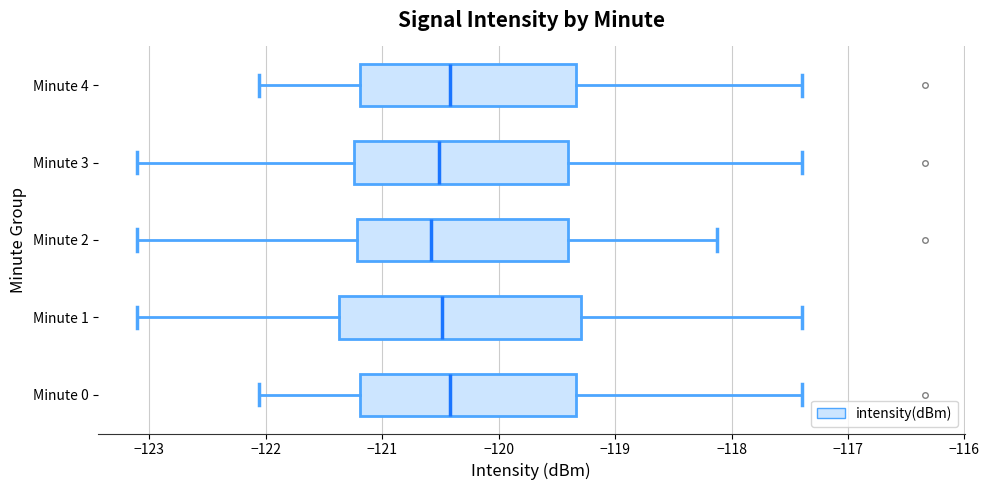

Which box is the widest, from its left edge to its right edge?

Minute 1